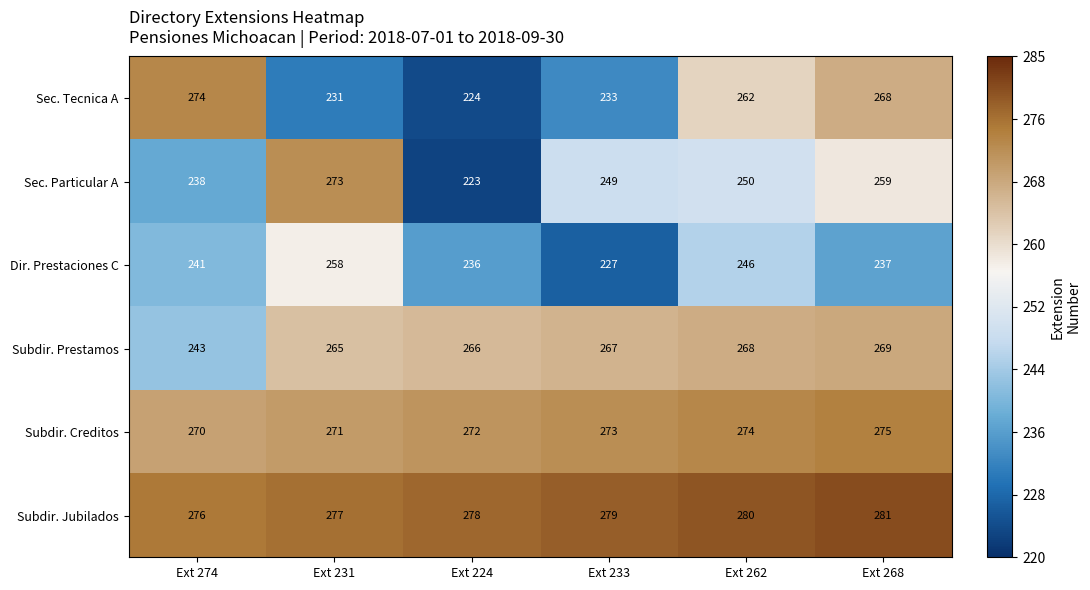

Is it true that Subdir. Prestamos equals 185 at Ext 262?

False